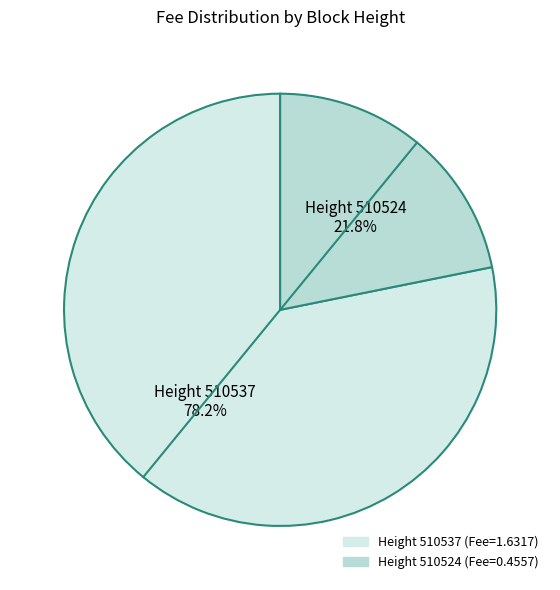

How many segments does this pie chart have?

2